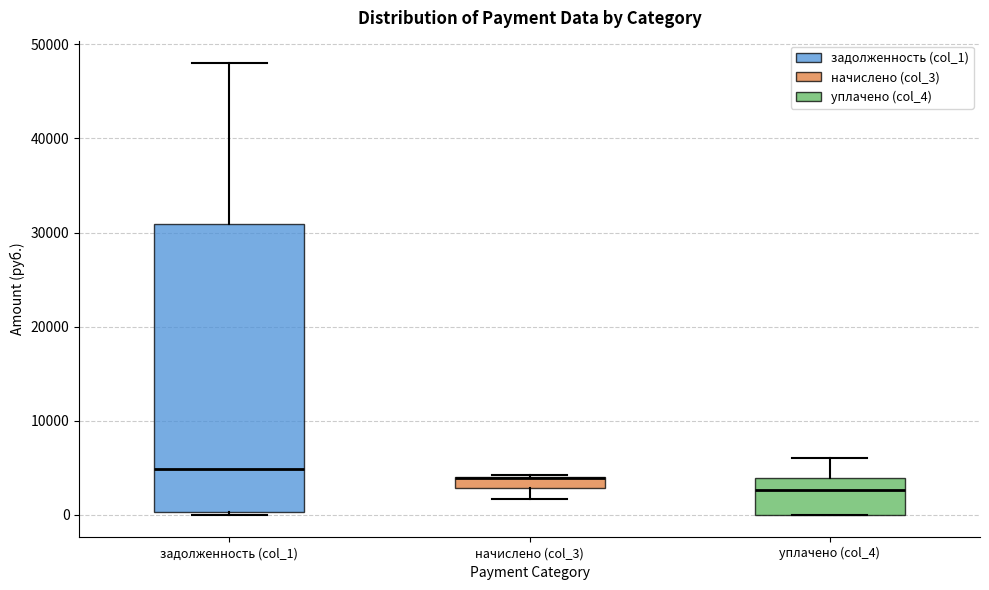

Where is the upper edge of the box for начислено (col_3) on the y-axis? The values are not printed on the chart, so give them approximately, as read against the axis.

4000